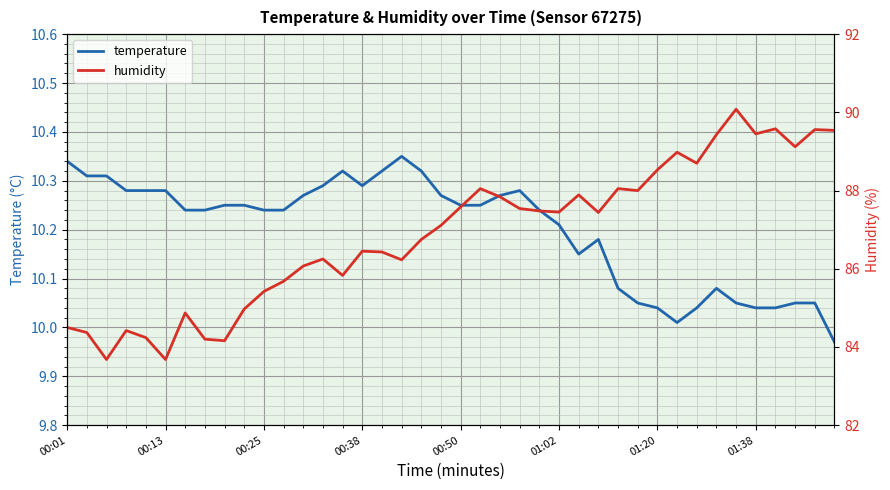

Reading right to left, list all the values displayed in this chart.

temperature: 10.0	10.1	10.1	10.0	10.0	10.1	10.1	10.0	10.0	10.0	10.1	10.1	10.2	10.2	10.2	10.2	10.3	10.3	10.2	10.2	10.3	10.3	10.3	10.3	10.3	10.3	10.3	10.3	10.2	10.2	10.2	10.2	10.2	10.2	10.3	10.3	10.3	10.3	10.3	10.3
humidity: 89.5	89.6	89.1	89.6	89.5	90.1	89.4	88.7	89.0	88.5	88.0	88.0	87.4	87.9	87.5	87.5	87.5	87.8	88.0	87.6	87.1	86.8	86.2	86.4	86.5	85.8	86.2	86.1	85.7	85.4	85.0	84.2	84.2	84.9	83.7	84.2	84.4	83.7	84.4	84.5